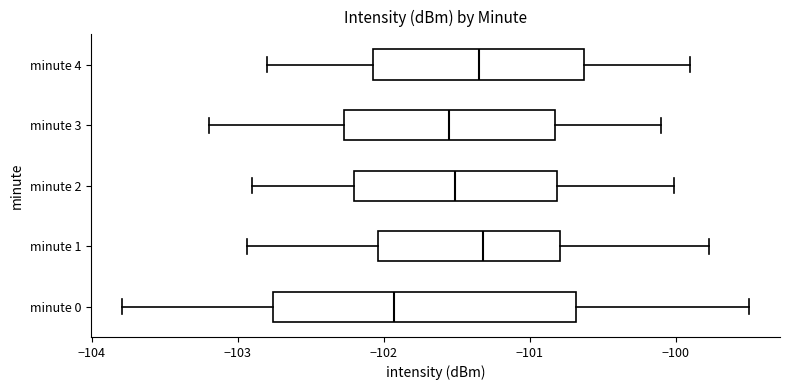

Reading bottom to top, transcribe this box plot: for each box, give where its median line is, the range the box spans, and where its two whiskers end, as read against the x-axis. The values are not printed on the chart, so give them approximately, as read against the axis.

minute 0: median -101.9, box -102.8 to -100.7, whiskers -103.8 to -99.5
minute 1: median -101.3, box -102.0 to -100.8, whiskers -102.9 to -99.8
minute 2: median -101.5, box -102.2 to -100.8, whiskers -102.9 to -100.0
minute 3: median -101.5, box -102.3 to -100.8, whiskers -103.2 to -100.1
minute 4: median -101.3, box -102.1 to -100.6, whiskers -102.8 to -99.9